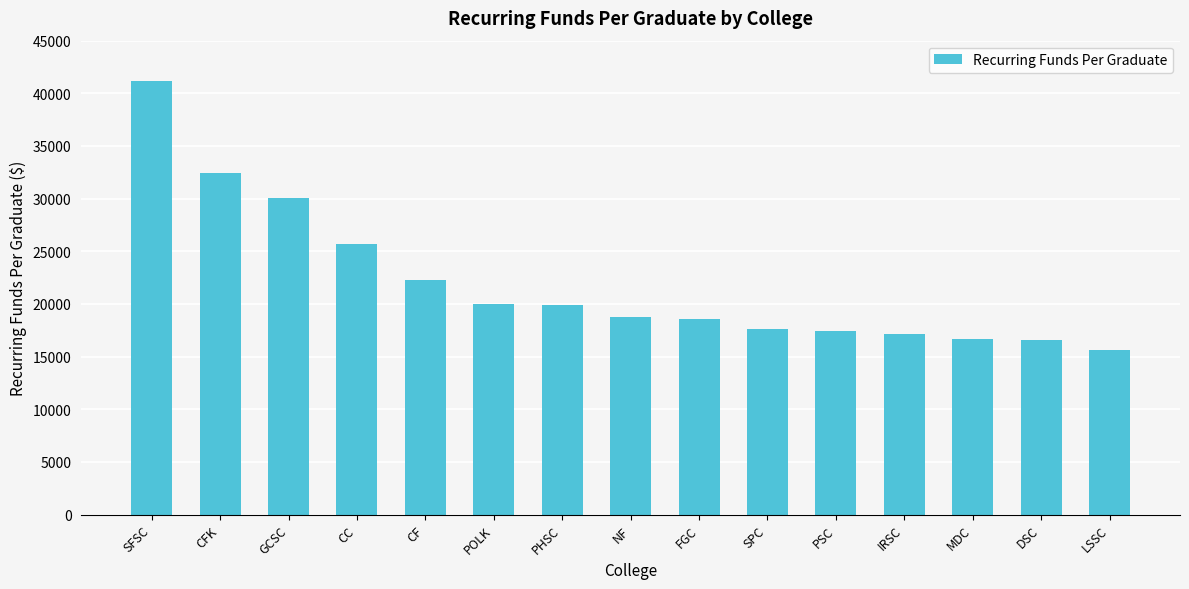

What is the approximate value at SFSC?

41215.5